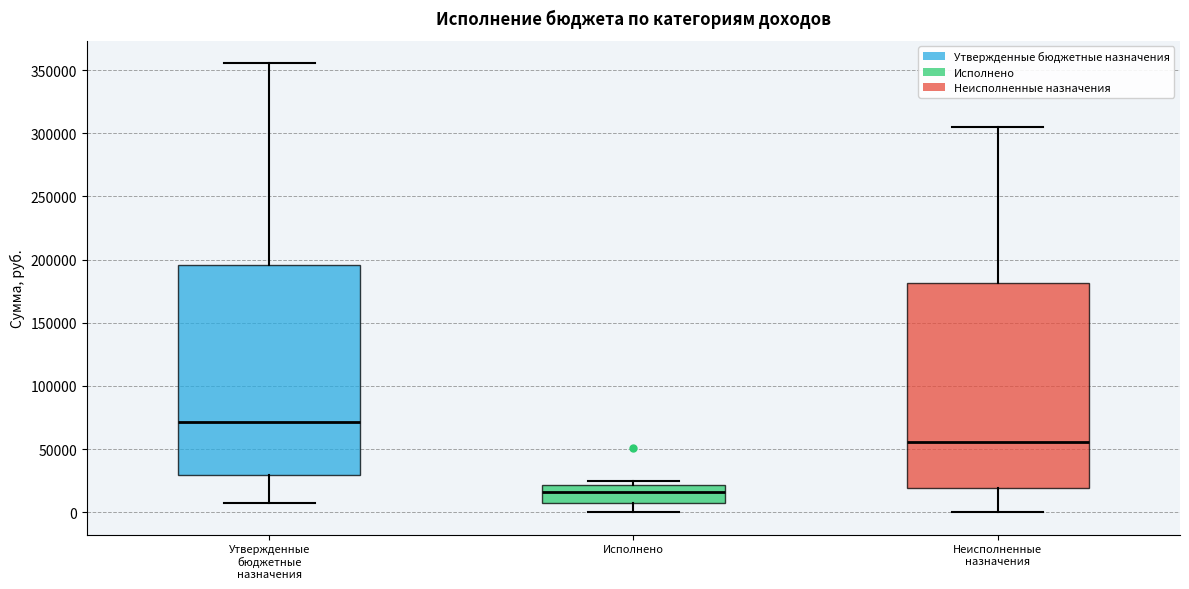

Which box's median line is the lowest?

Исполнено